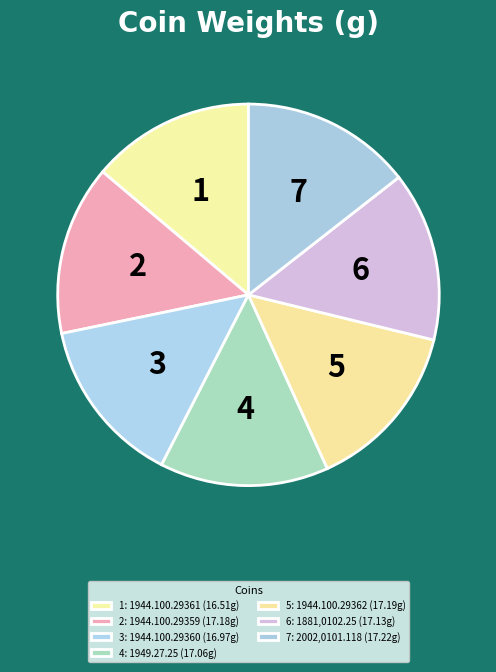

Which category has the smallest portion of the pie?

1944.100.29361